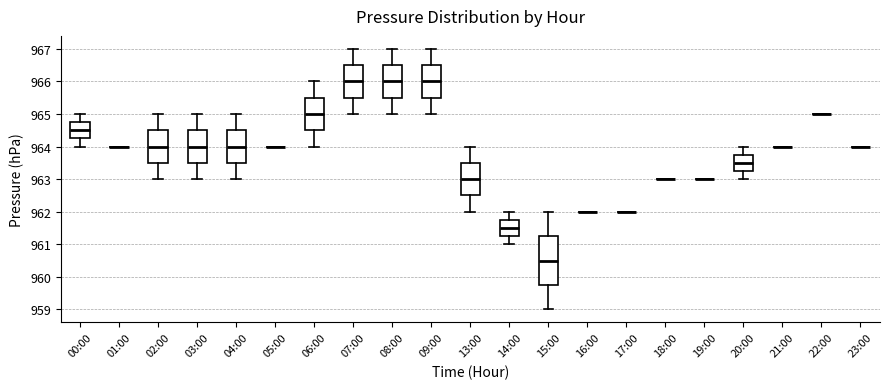

Which box is the tallest, from its lower edge to its upper edge?

15:00